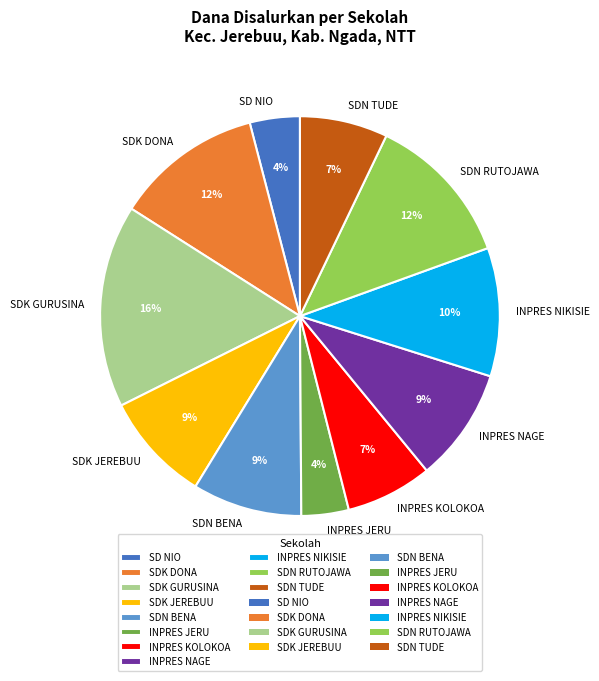

To the nearest percent, what portion does INPRES NAGE represent?

9%